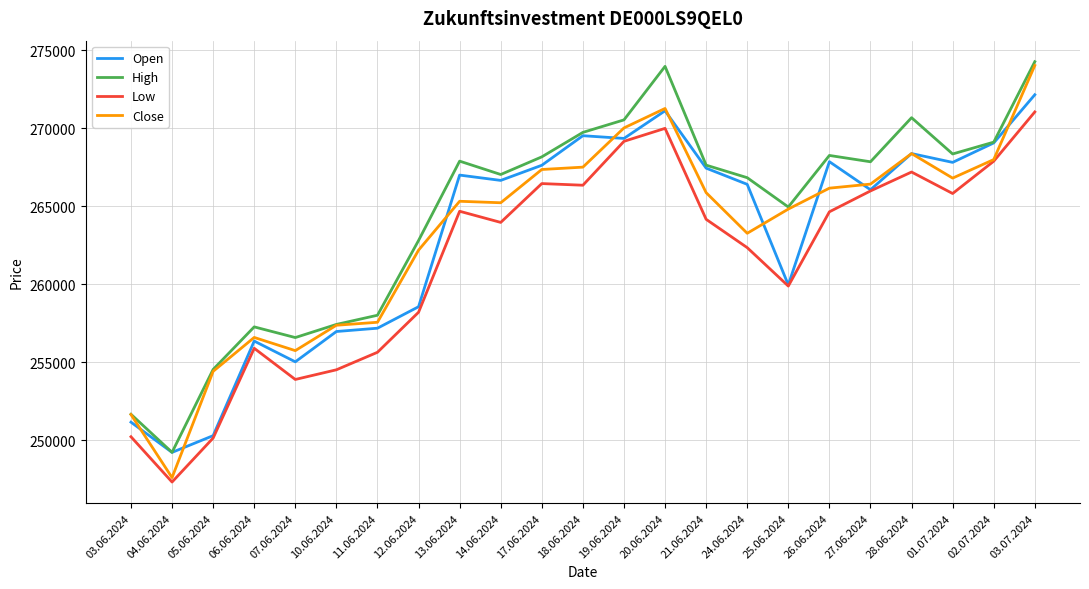

Which series has the widest spread of values?

Close